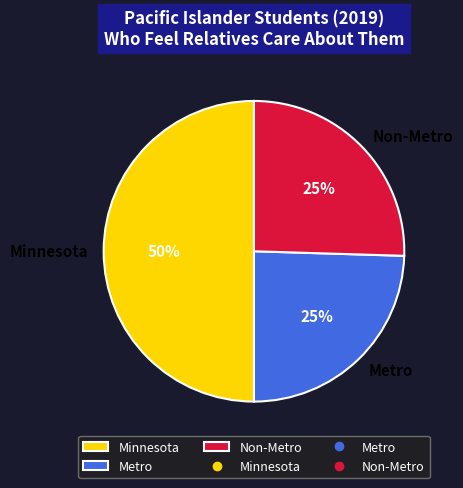

To the nearest percent, what percentage of the pie is Non-Metro?

25%